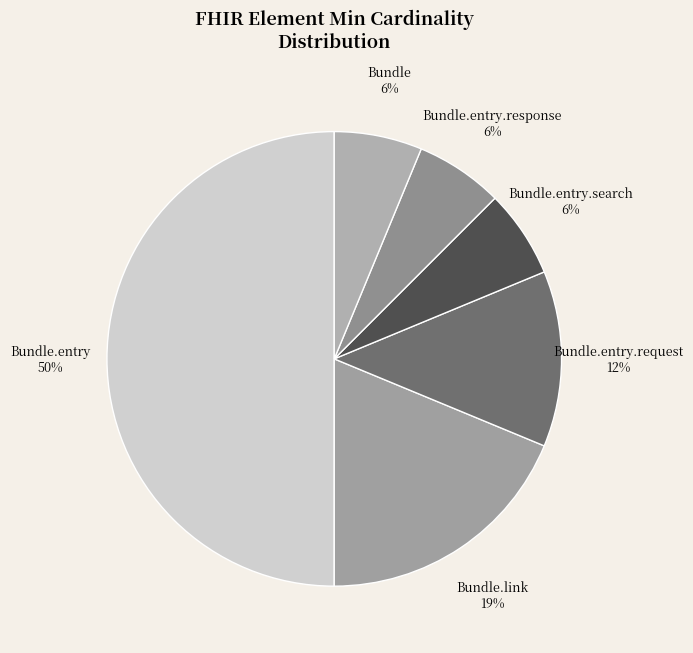

The Bundle.entry slice represents 38% of the pie. True or false?

False